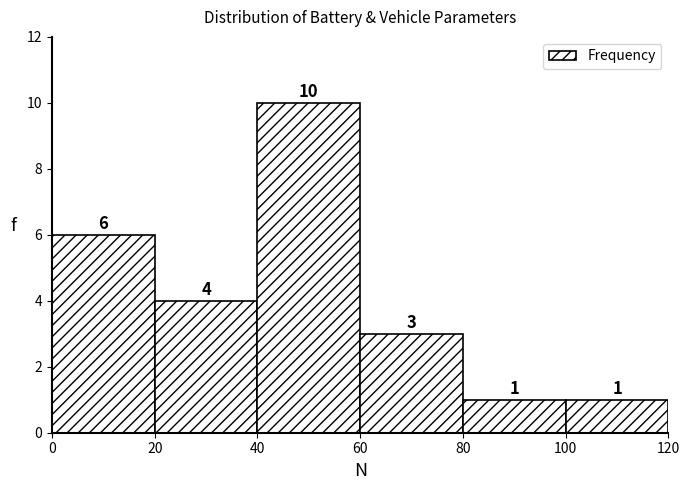

Over which range of the x-axis is the bar tallest?

40 to 60